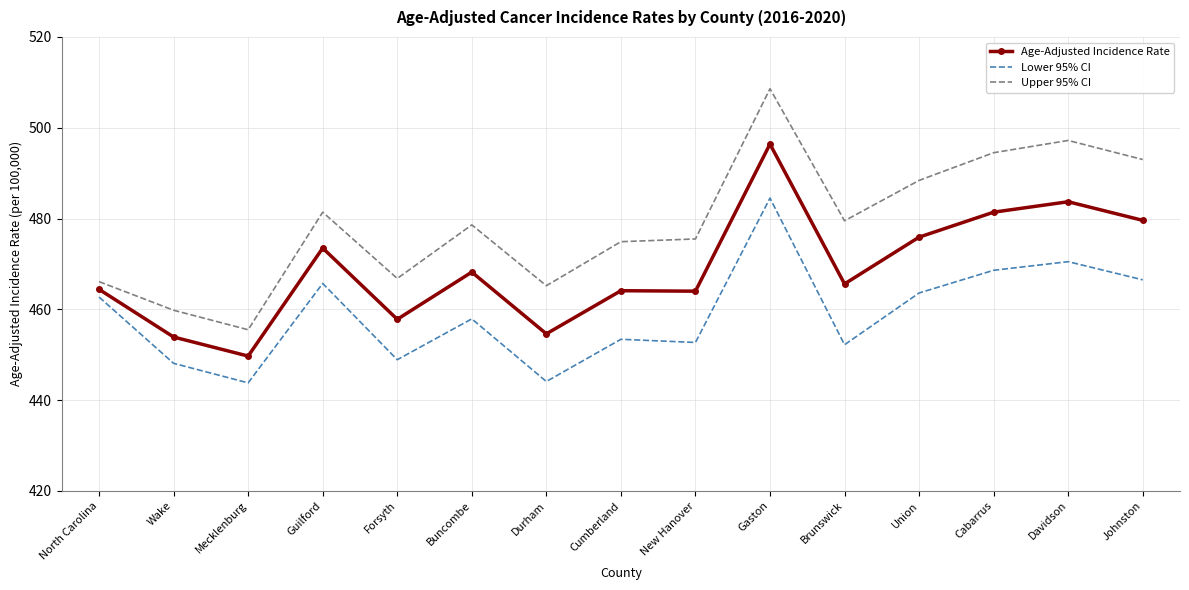

Rank the series at Wake from highest to lowest value.

Upper 95% CI, Age-Adjusted Incidence Rate, Lower 95% CI